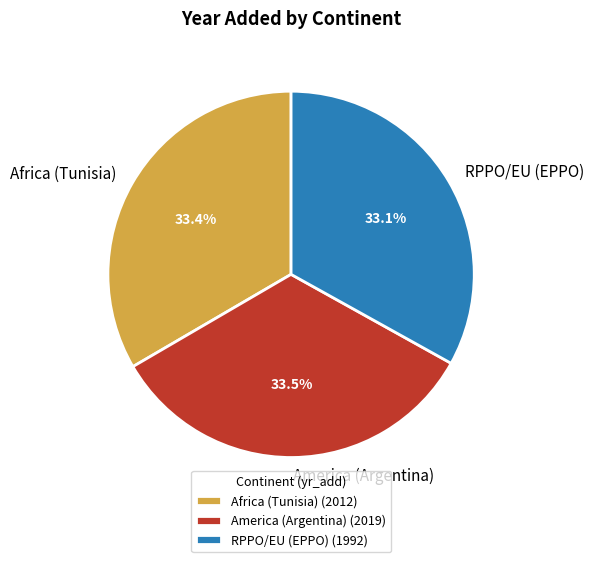

Approximately how many times larger is the value at RPPO/EU (EPPO) compared to America (Argentina)?

1.0